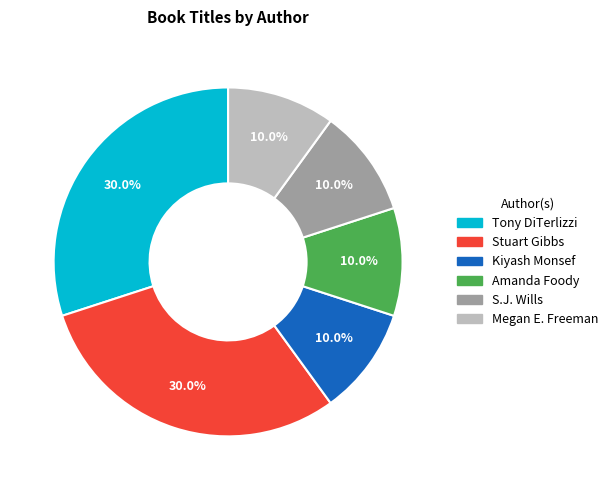

Is there a majority slice in this chart?

No